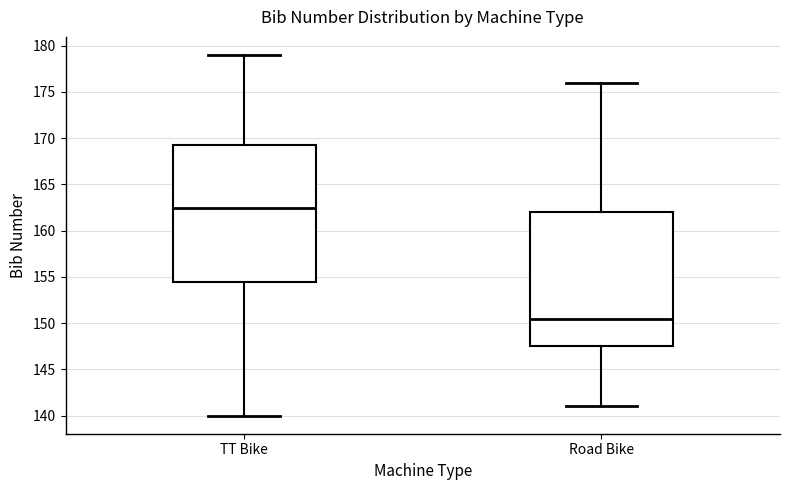

Which box has the lowest median line?

Road Bike